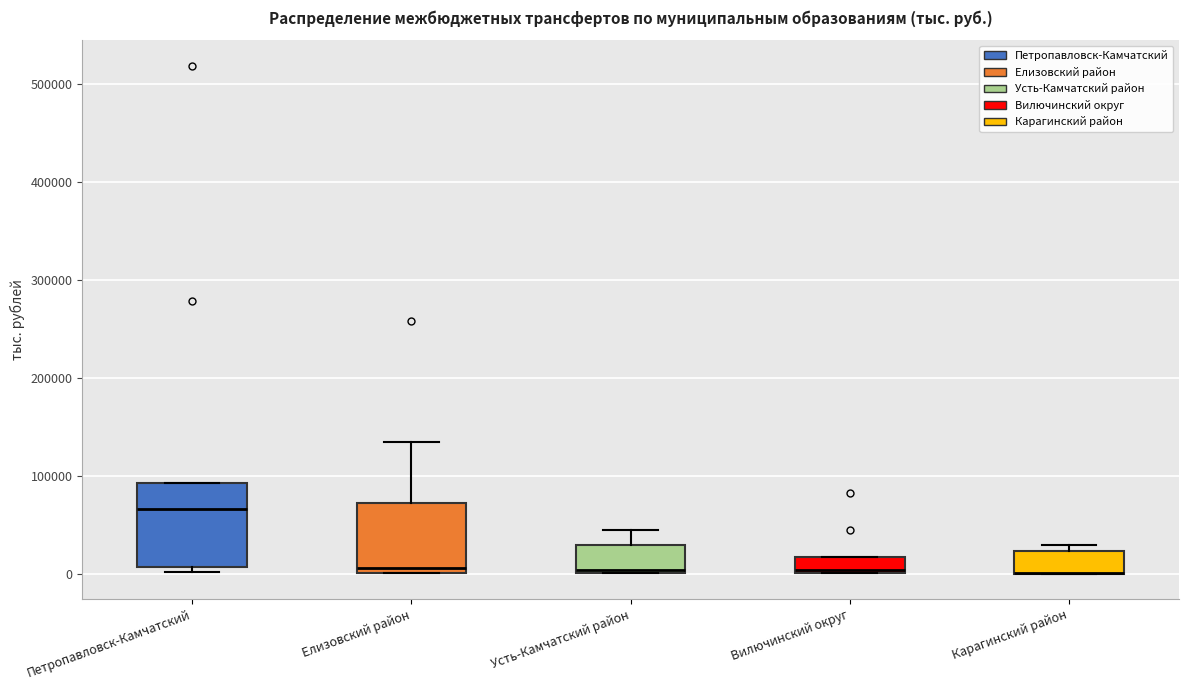

Reading left to right, transcribe this box plot: for each box, give where its median line is, the range the box spans, and where its two whiskers end, as read against the y-axis. The values are not printed on the chart, so give them approximately, as read against the axis.

Петропавловск-Камчатский: median 70000, box 10000 to 90000, whiskers 0 to 90000
Елизовский район: median 10000, box 0 to 70000, whiskers 0 to 130000
Усть-Камчатский район: median 0 (just above the box's lower edge), box 0 to 30000, whiskers 0 to 40000
Вилючинский округ: median 0 (just above the box's lower edge), box 0 to 20000, whiskers 0 to 20000
Карагинский район: median 0 (drawn on the box's lower edge), box 0 to 20000, whiskers 0 to 30000